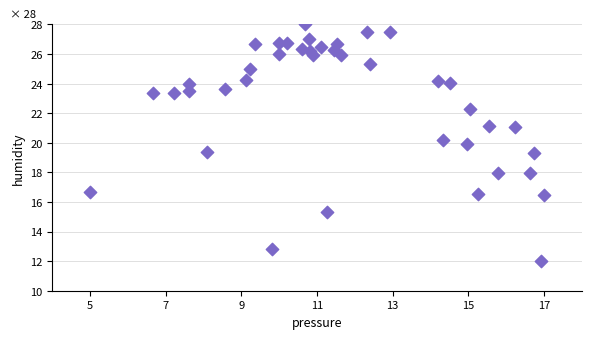

What is the range of Y values (max minus min)?

16.0